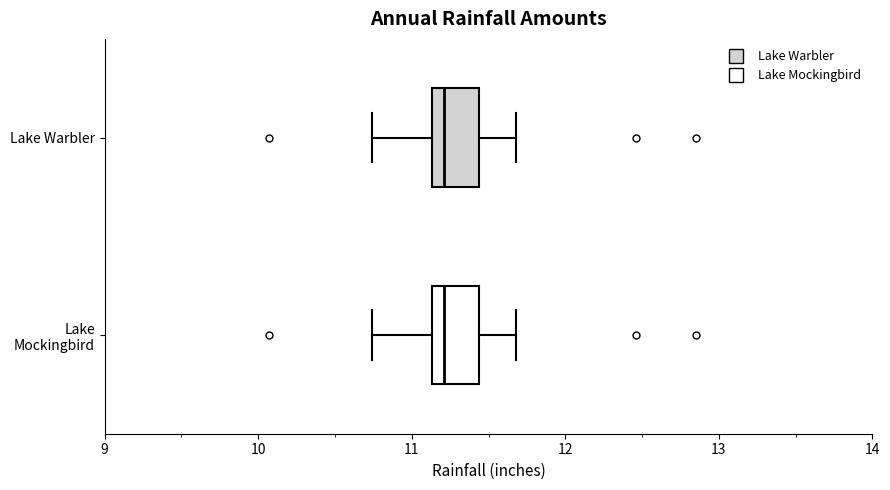

Reading bottom to top, read every box against the x-axis: the position of its median line, the range the box covers, and the ends of its whiskers. The values are not printed on the chart, so give them approximately, as read against the axis.

Lake Mockingbird: median 11.2, box 11.1 to 11.4, whiskers 10.7 to 11.7
Lake Warbler: median 11.2, box 11.1 to 11.4, whiskers 10.7 to 11.7